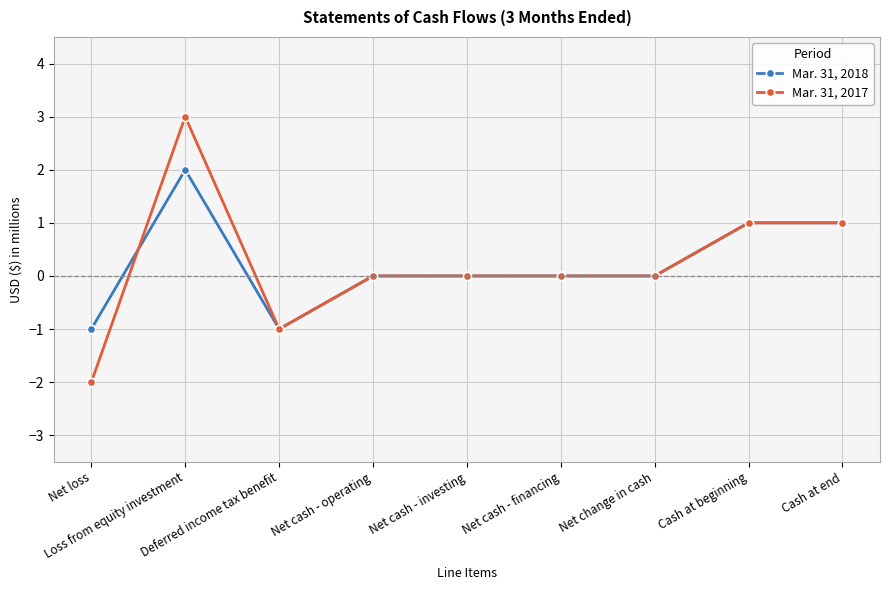

Reading right to left, transcribe all the data shown in this chart.

Mar. 31, 2018: 1	1	0	0	0	0	-1	2	-1
Mar. 31, 2017: 1	1	0	0	0	0	-1	3	-2